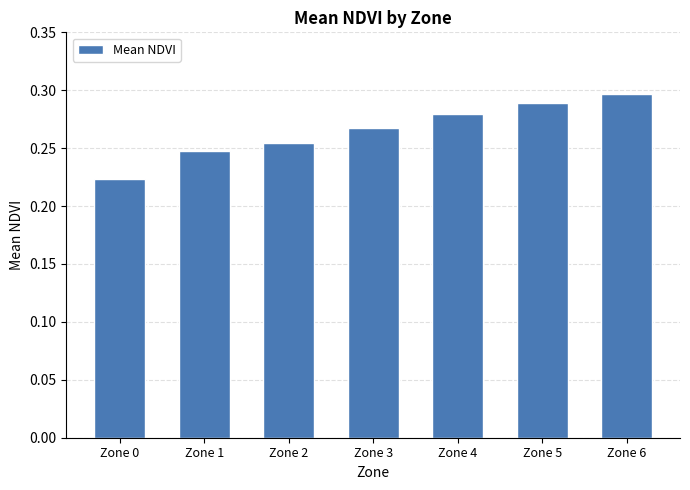

Is it true that the value at Zone 2 is 0.4?

False